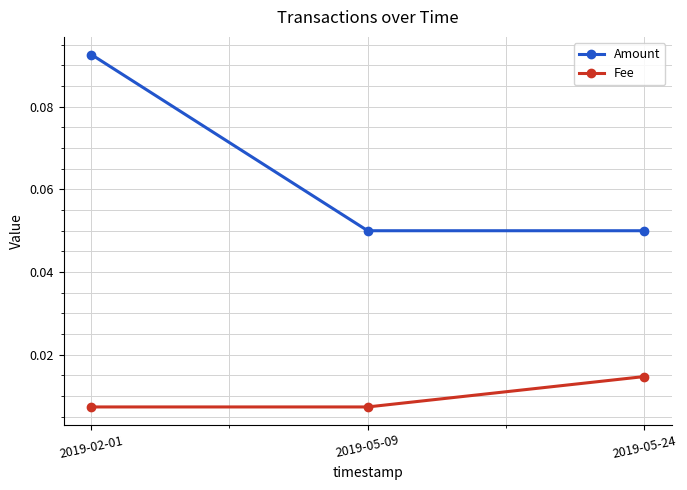

The value of Amount at 2019-02-01 is 0.2. True or false?

False